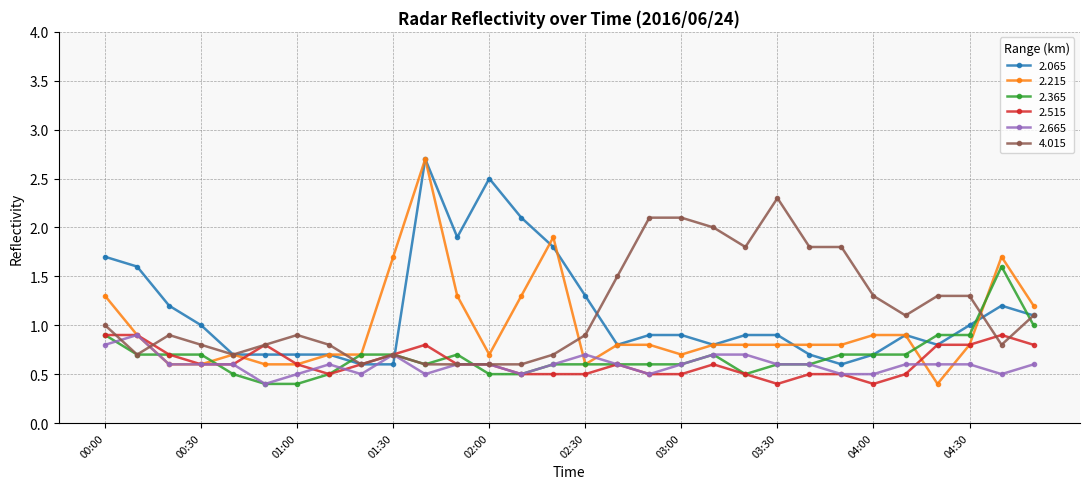

Which series has the largest range (max minus min)?

2.215